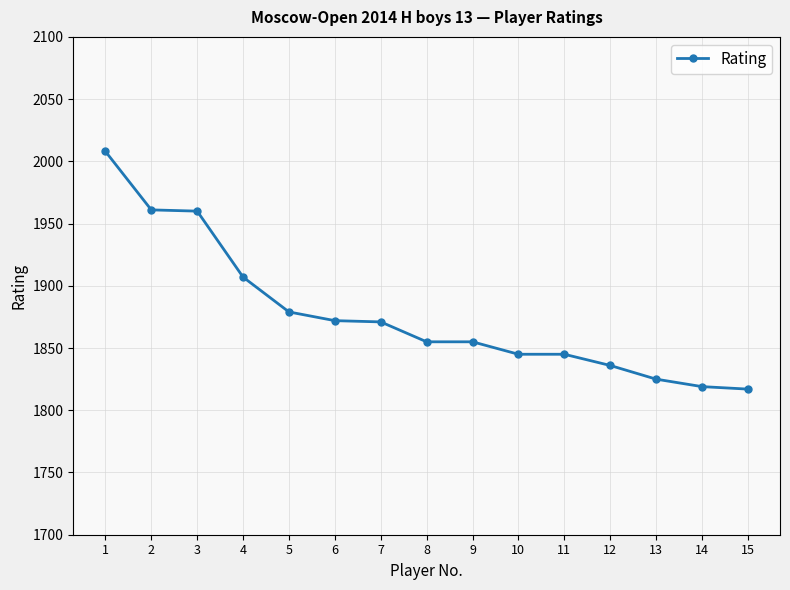

Does the chart have visible grid lines?

Yes